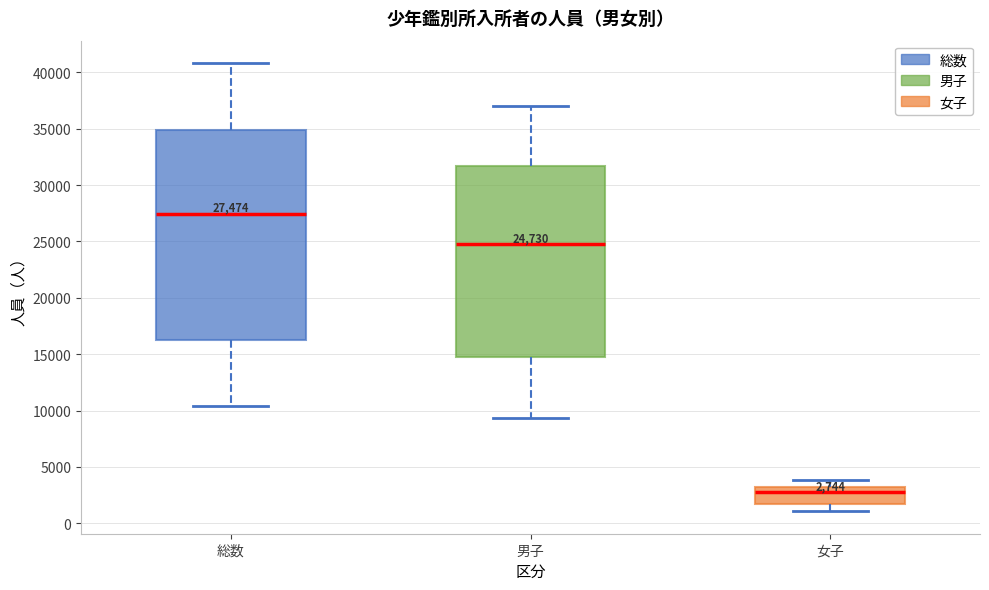

Which box's median line is the lowest?

女子